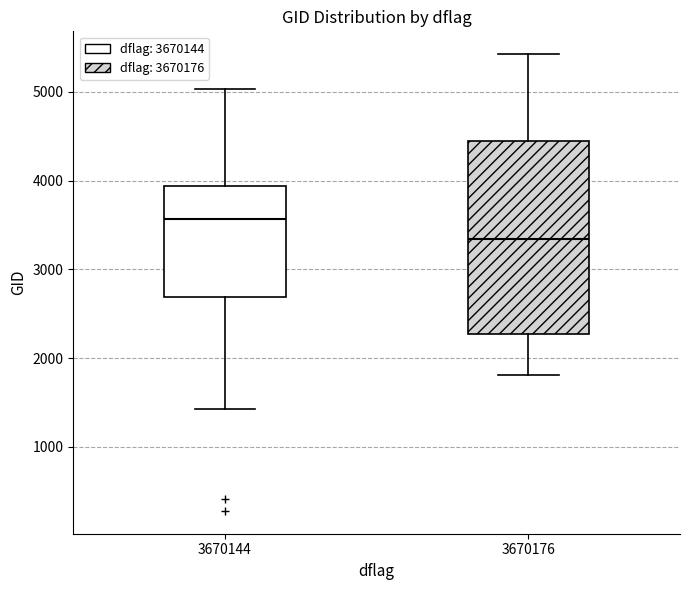

Which box has the highest median line?

3670144